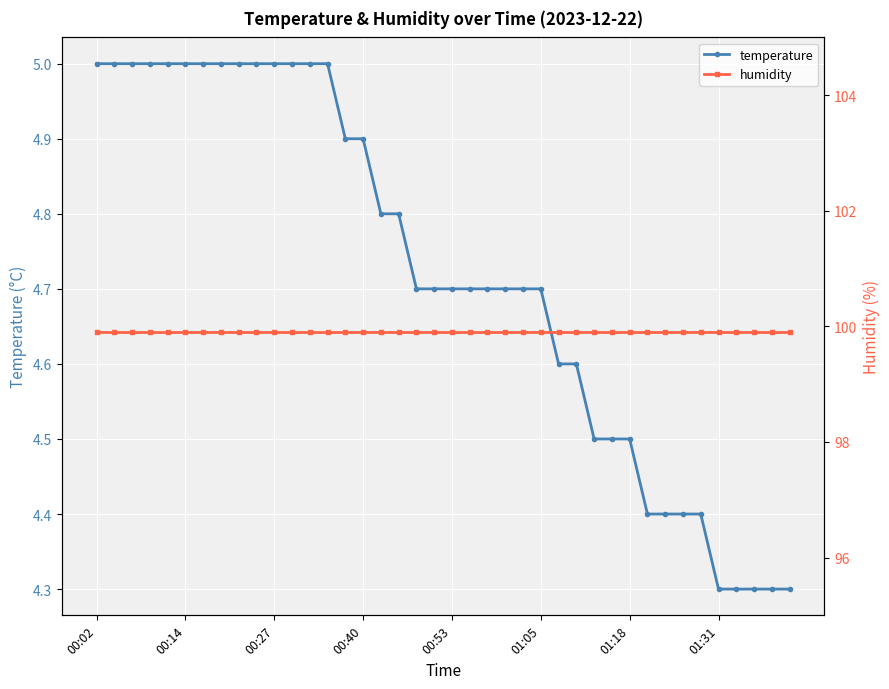

What position from the right is 32?

8